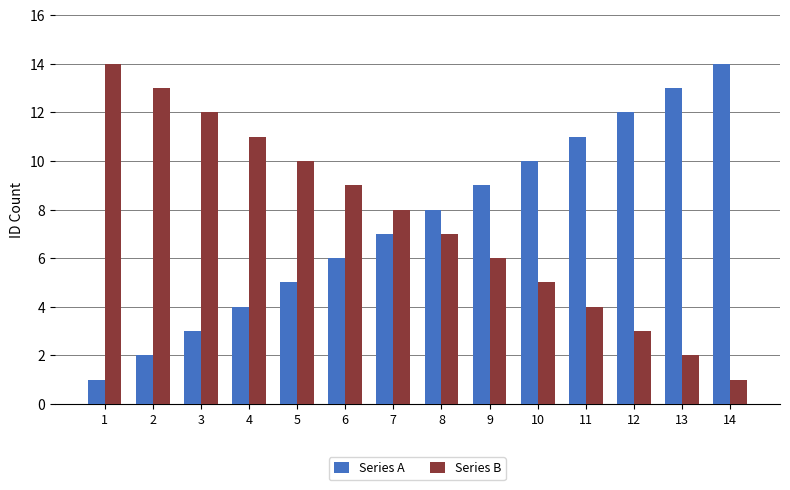

True or false: Series B has a value of 19 at 1.

False